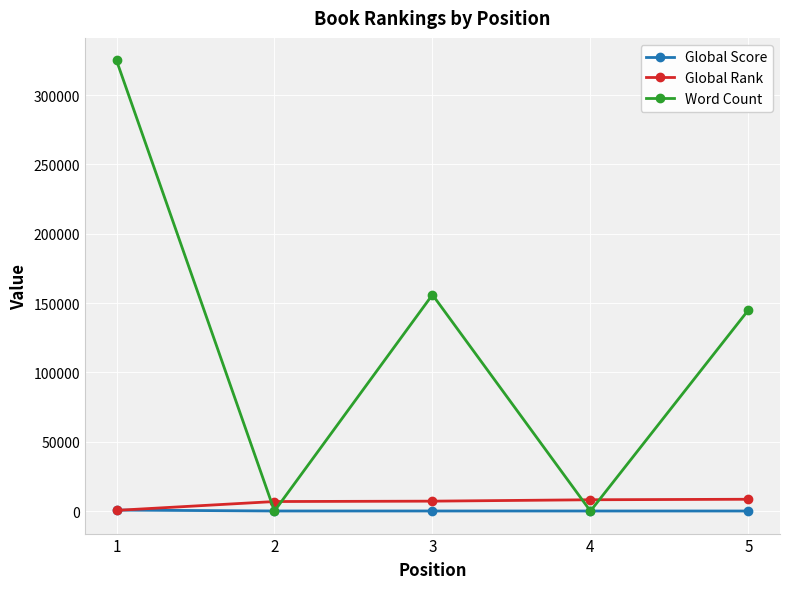

Read the Global Score value at 4.

41